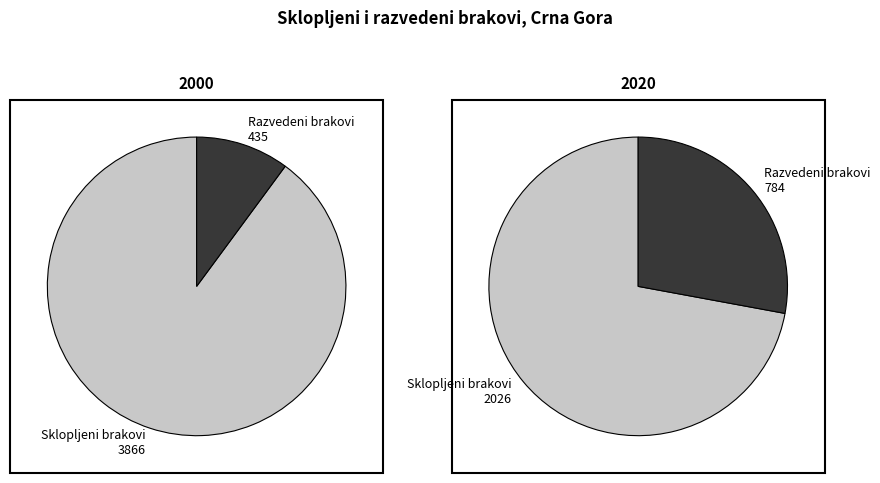

To the nearest percent, what percentage of the pie is Sklopljeni brakovi?

90%